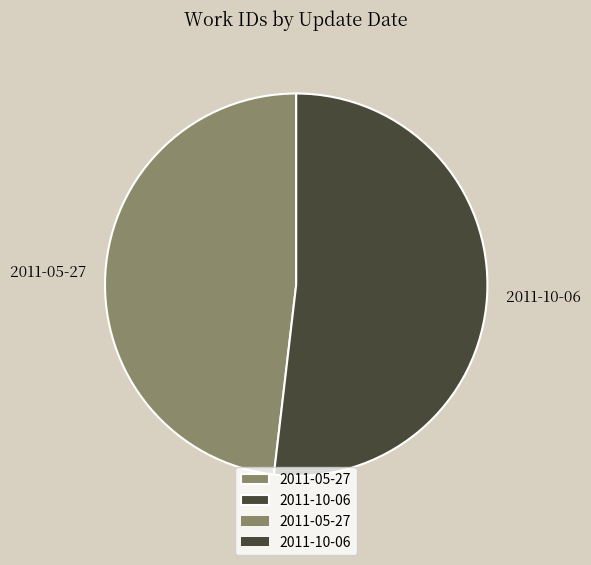

Rank the categories by value from highest to lowest.

2011-10-06, 2011-05-27